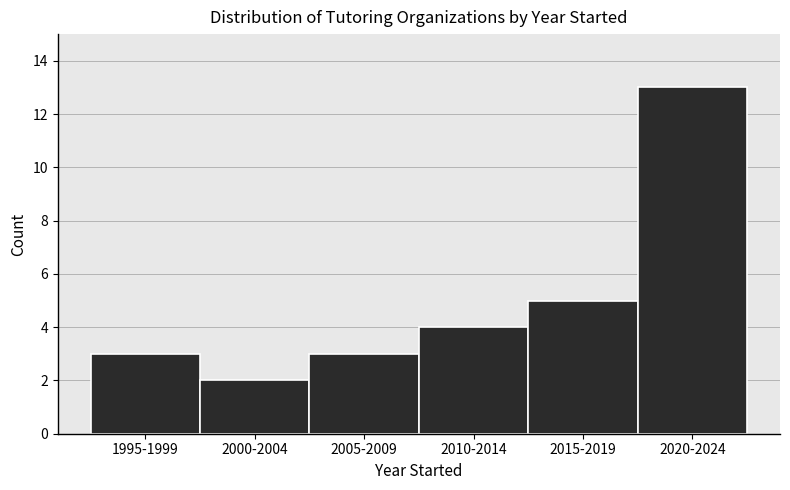

Reading right to left, transcribe all the data shown in this chart.

13	5	4	3	2	3